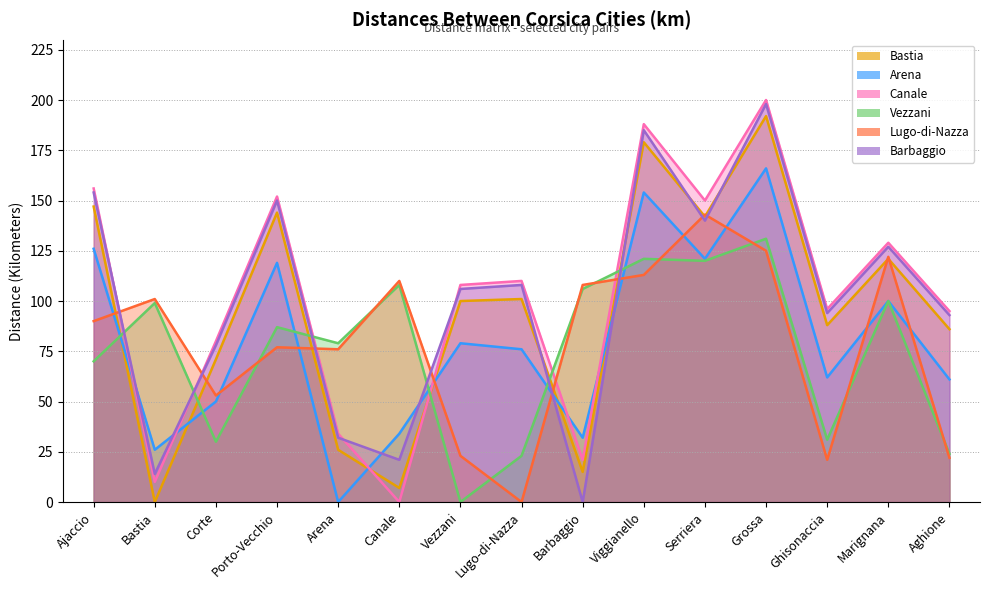

How many lines are shown in the chart?

6